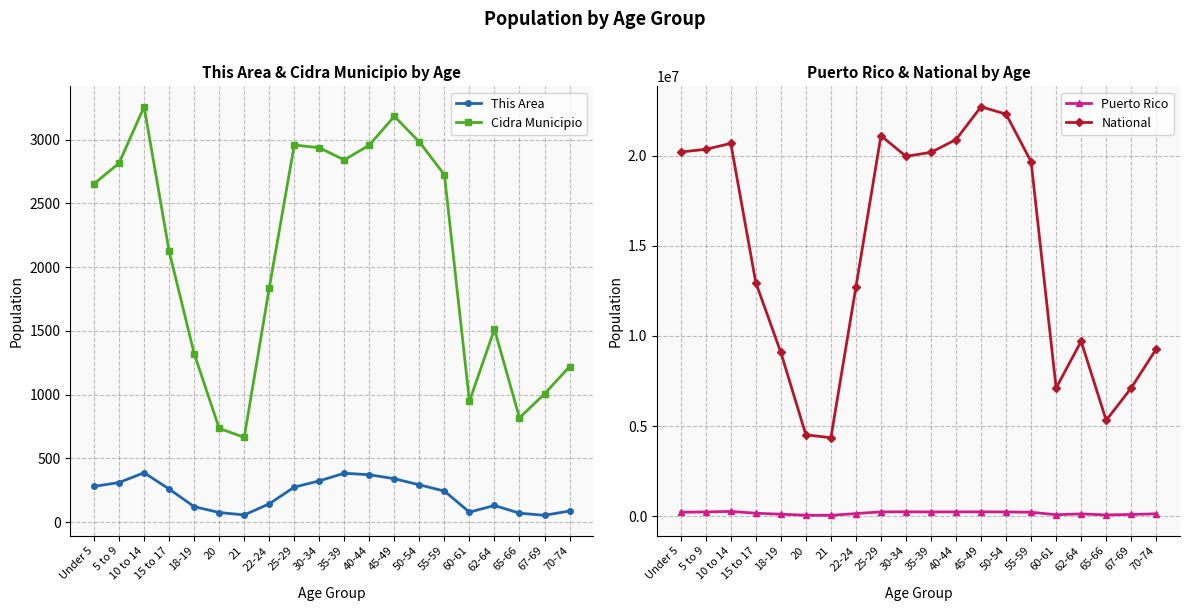

Is the value of This Area at 67-69 greater than the value of Cidra Municipio at 18-19?

No